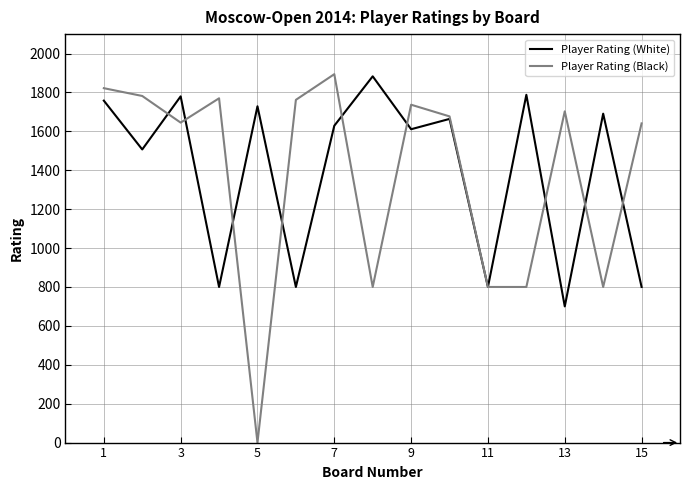

What is the difference between the second highest and second lowest values in the Player Rating (White) series?

988